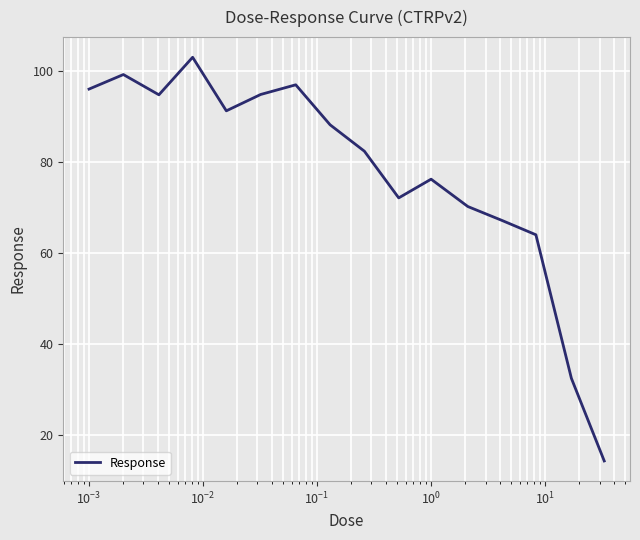

What is the difference between the maximum and minimum values?

88.9